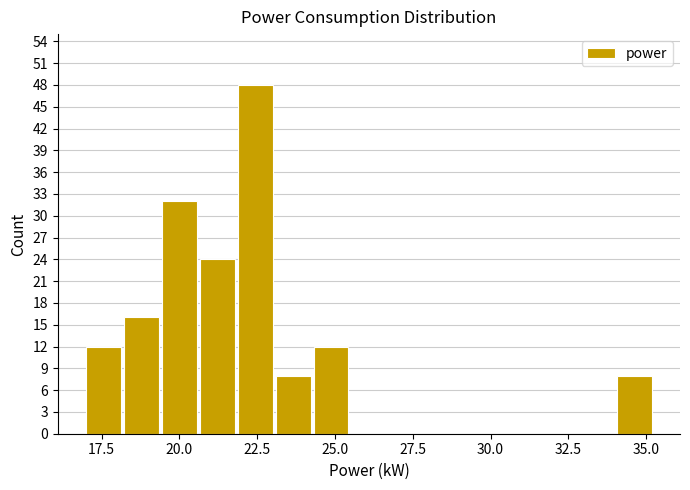

Around what value on the x-axis is the tallest bar? Give the approximate position of its centre, as read against the axis.

22.5